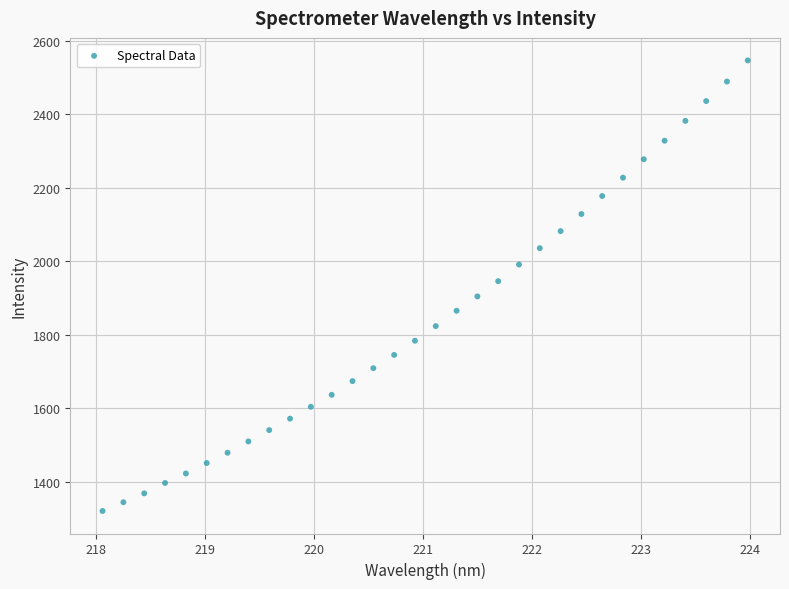

What is the range of Y values (max minus min)?

1225.5